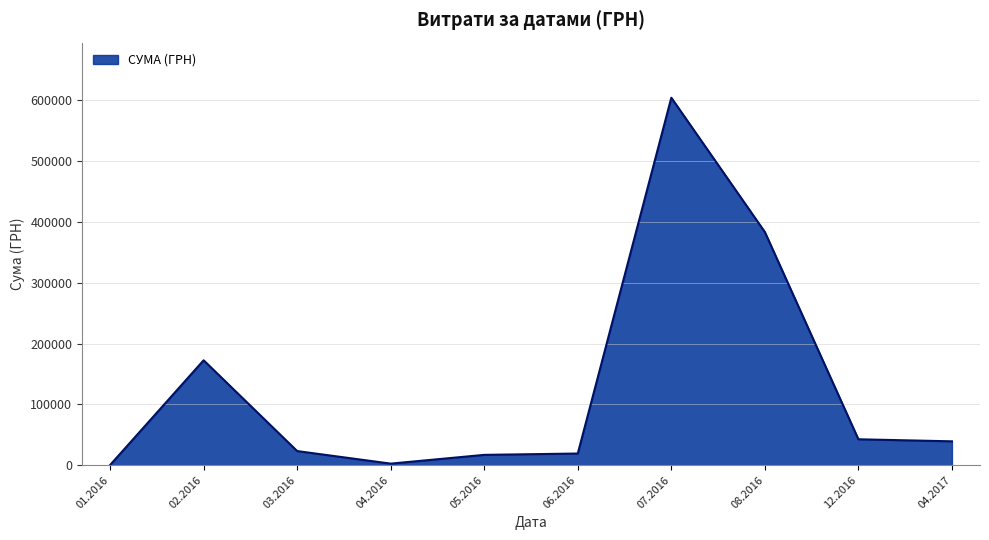

What is the average value?

130388.4